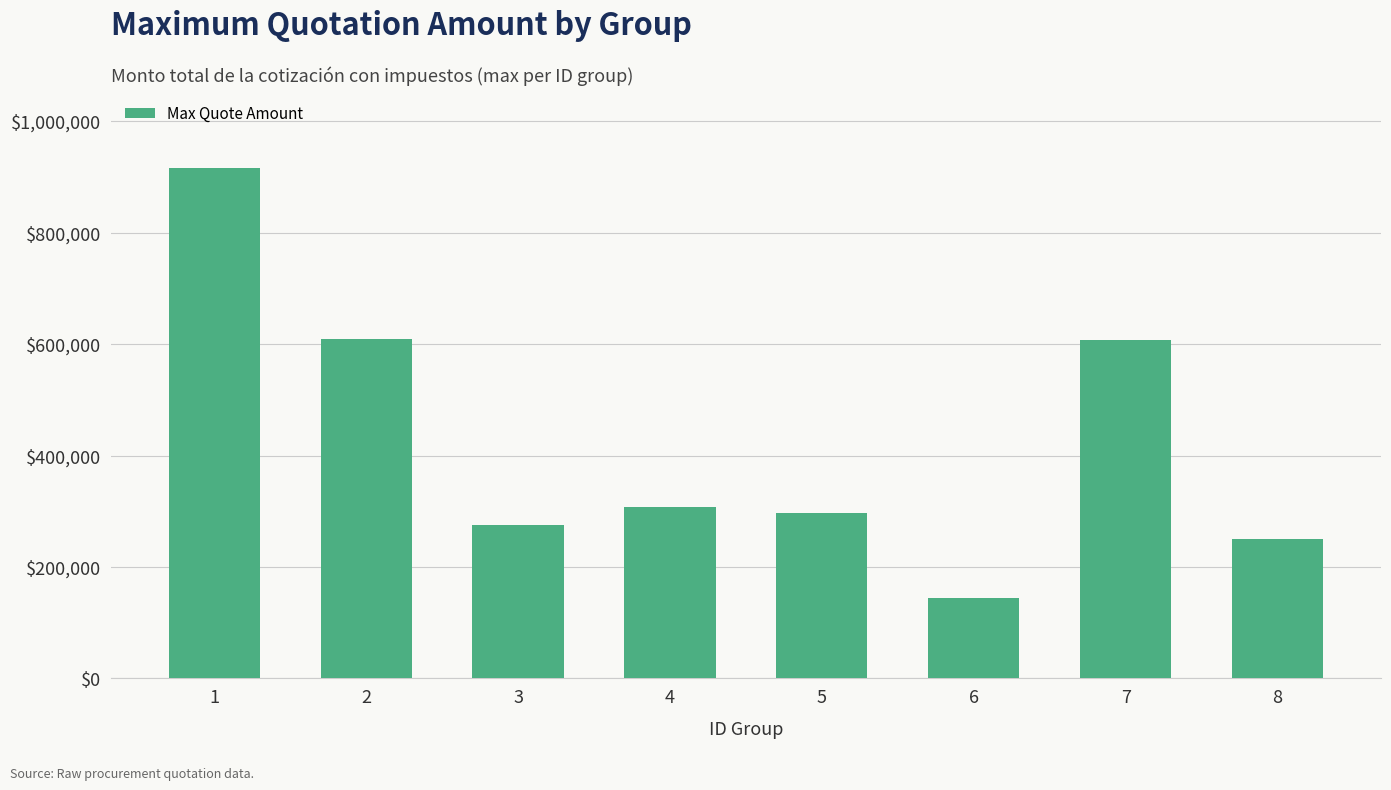

Which label corresponds to the largest value in the chart?

1